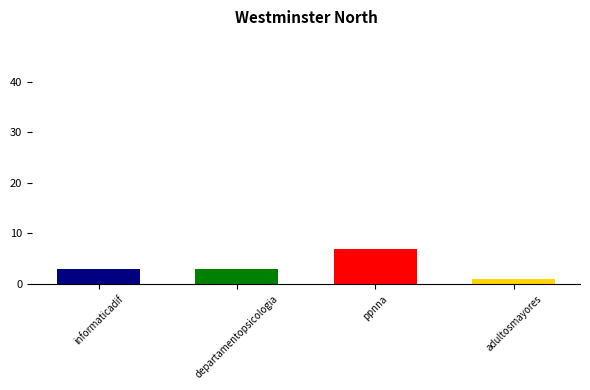

What is the difference between the values at adultosmayores and departamentopsicologia?

2